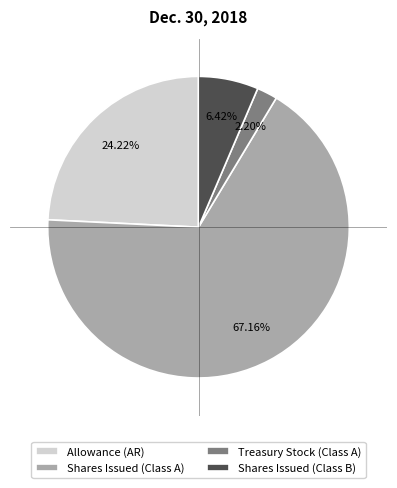

Is there any slice that represents more than half of the pie?

Yes